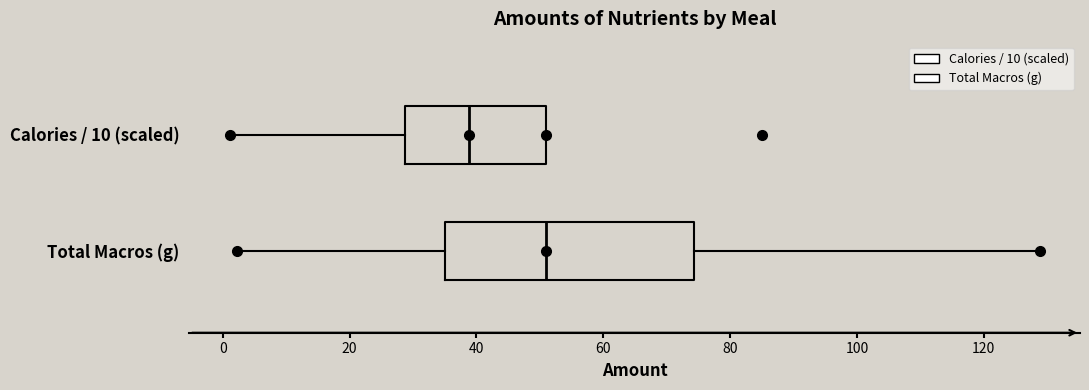

Where is the left edge of the box for Total Macros (g) on the x-axis? The values are not printed on the chart, so give them approximately, as read against the axis.

36